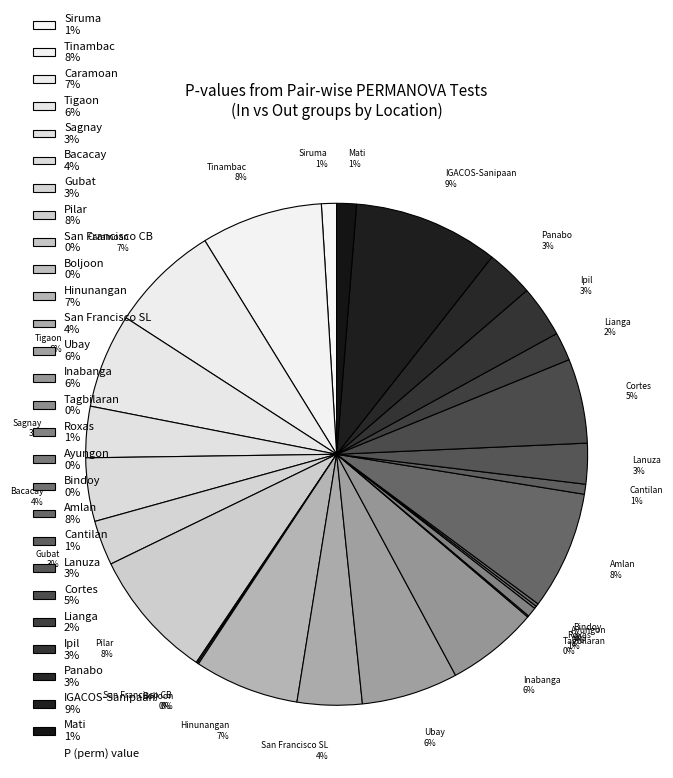

What percentage is the Cortes slice, to the nearest percent?

5%